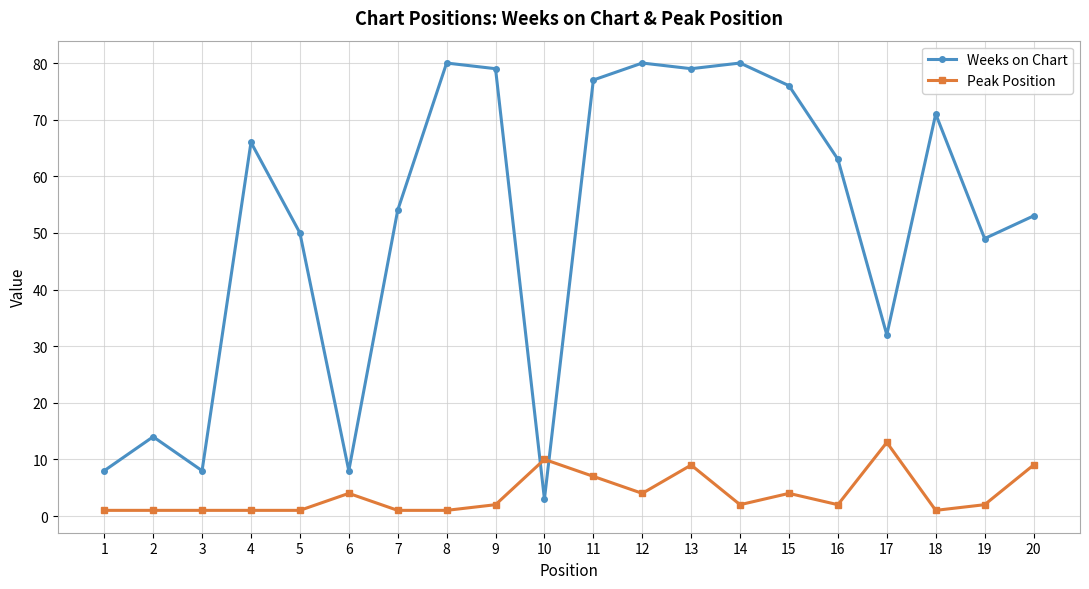

Which series has the widest spread of values?

Weeks on Chart